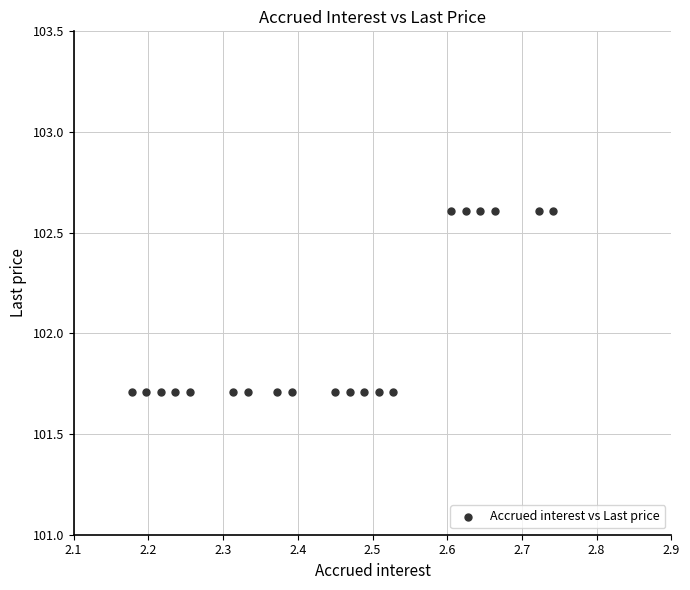

What is the range of Y values (max minus min)?

0.9